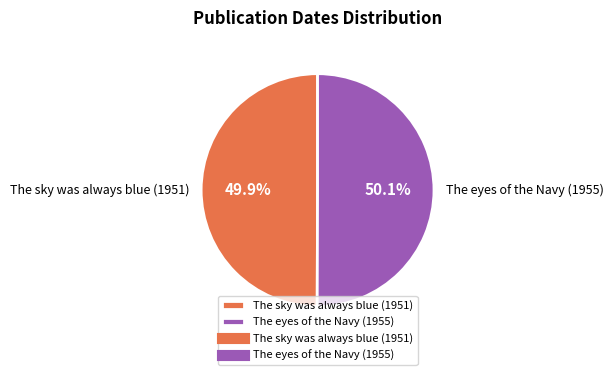

How much of the chart is everything except The eyes of the Navy (1955)?

49.9%